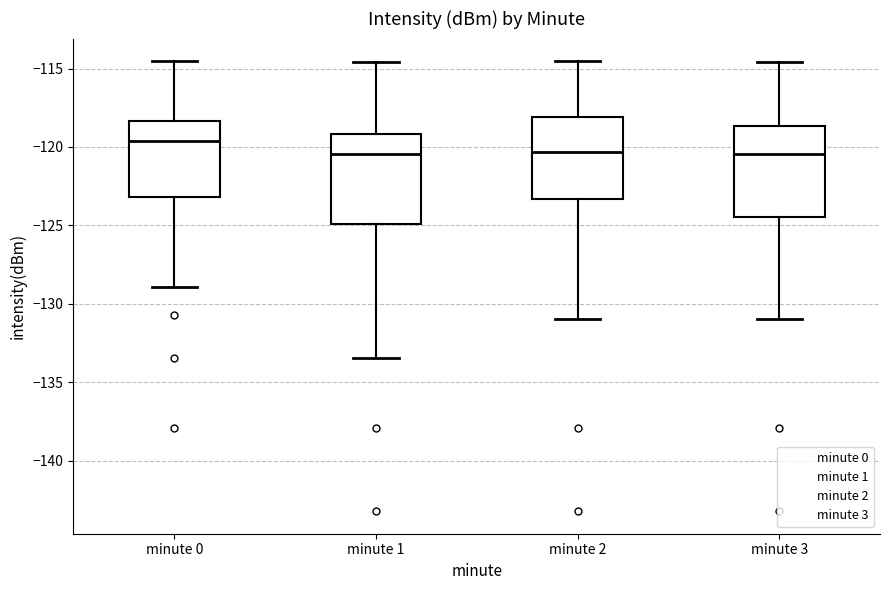

Where does the lower whisker of the box for minute 1 end on the y-axis? The values are not printed on the chart, so give them approximately, as read against the axis.

-133.5